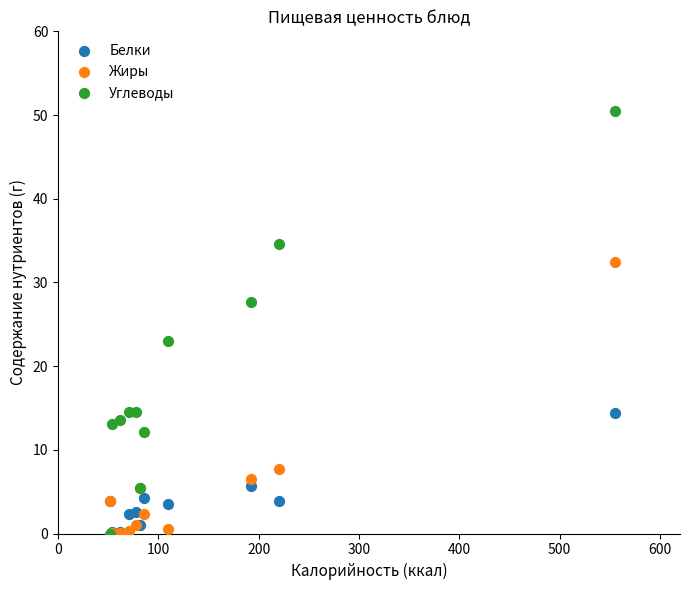

In the Углеводы series, what Y value is closest to 25?

23.0